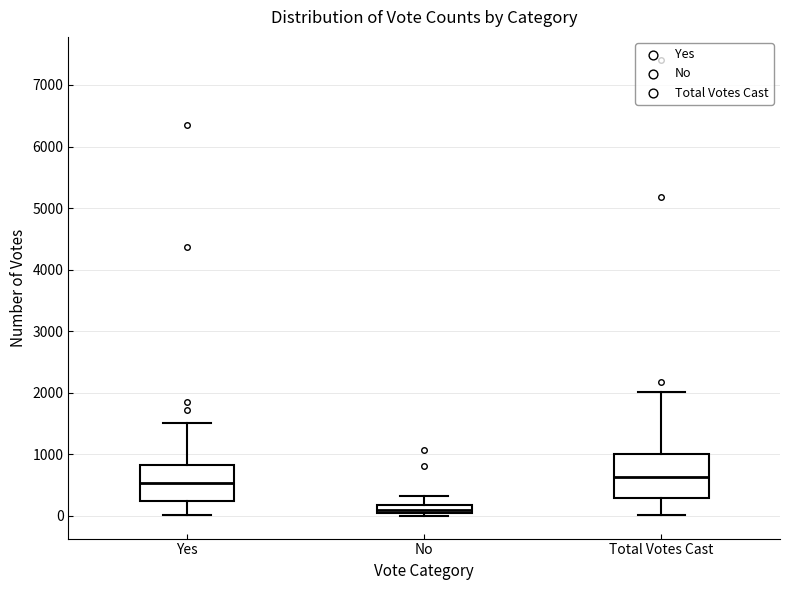

Comparing the boxes themselves (not the whiskers), which one is the tallest?

Total Votes Cast